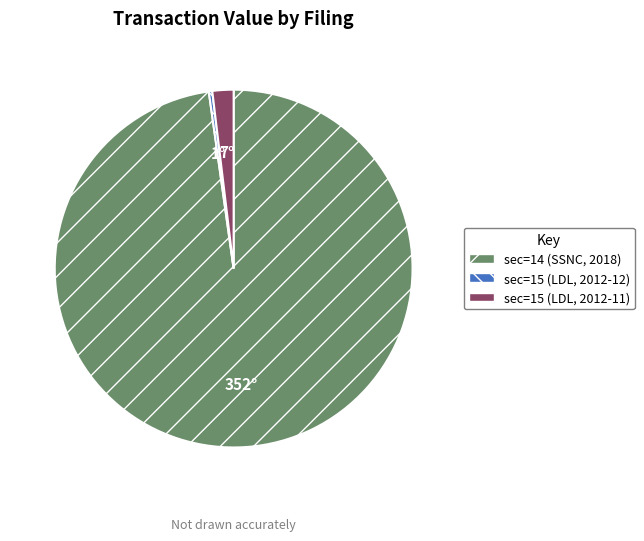

Which slice is the largest?

sec=14 (SSNC, 2018)